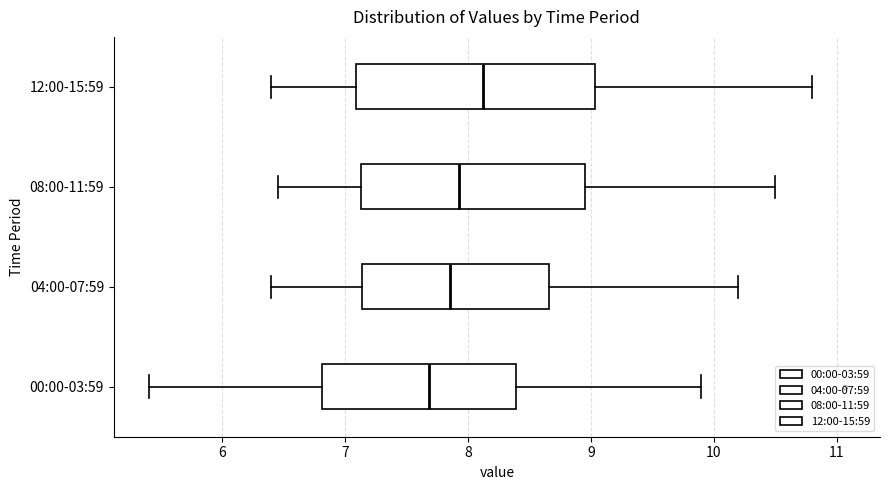

Reading bottom to top, transcribe this box plot: for each box, give where its median line is, the range the box spans, and where its two whiskers end, as read against the x-axis. The values are not printed on the chart, so give them approximately, as read against the axis.

00:00-03:59: median 7.7, box 6.8 to 8.4, whiskers 5.4 to 9.9
04:00-07:59: median 7.9, box 7.1 to 8.7, whiskers 6.4 to 10.2
08:00-11:59: median 7.9, box 7.1 to 9.0, whiskers 6.5 to 10.5
12:00-15:59: median 8.1, box 7.1 to 9.0, whiskers 6.4 to 10.8